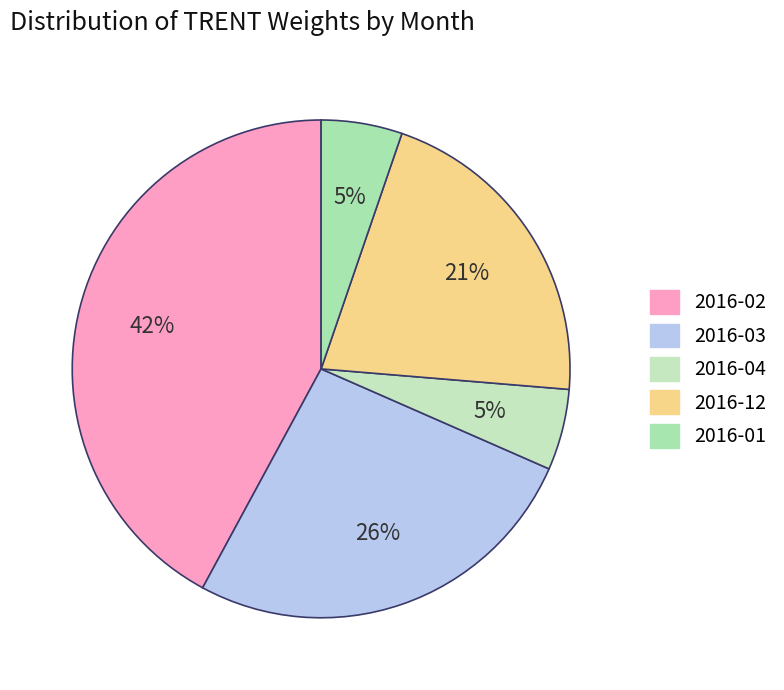

How much of the chart is everything except 2016-02?

57.9%